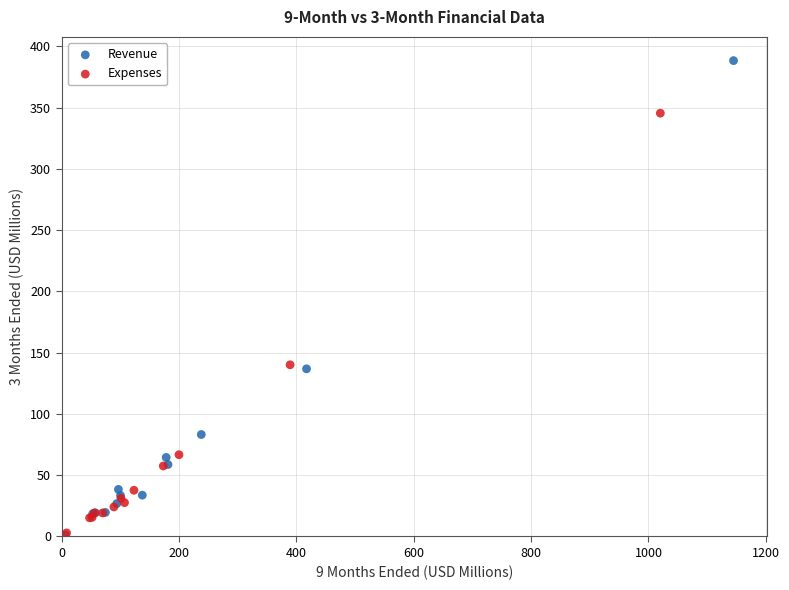

Which series reaches the maximum Y coordinate?

Revenue